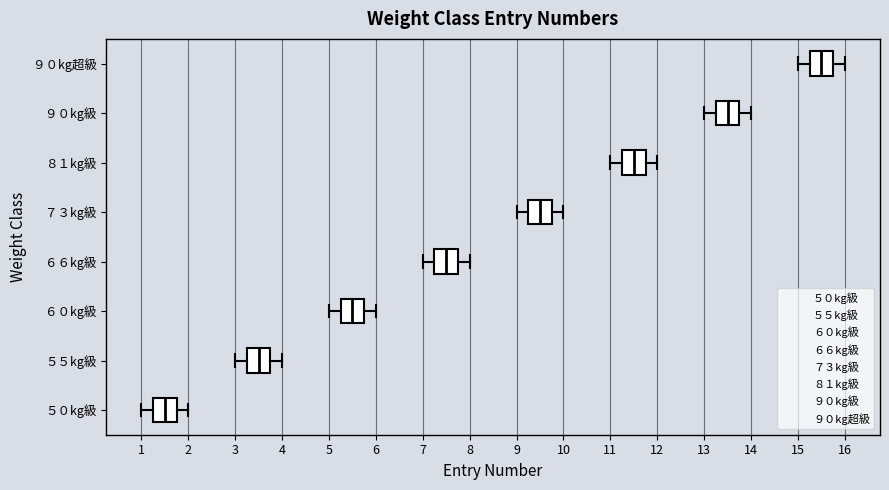

Where is the left edge of the box for ９０kg級 on the x-axis? The values are not printed on the chart, so give them approximately, as read against the axis.

13.3